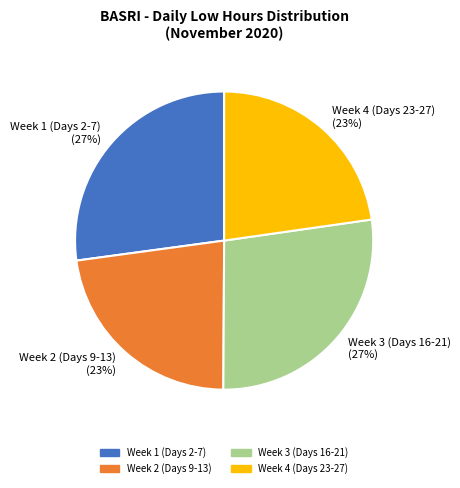

To the nearest percent, what is the average slice percentage?

25%